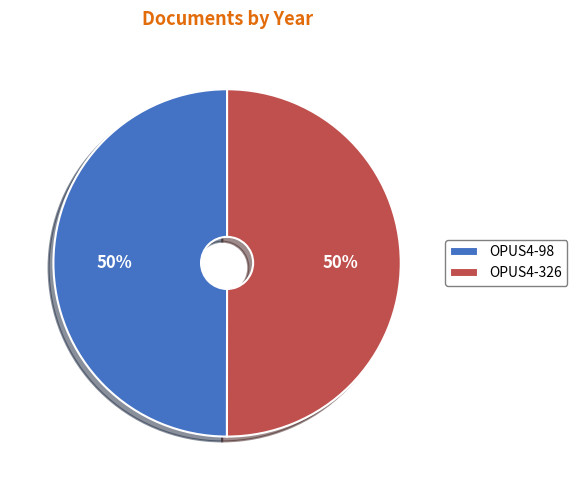

What is the ratio of the value at OPUS4-326 to the value at OPUS4-98?

1.0